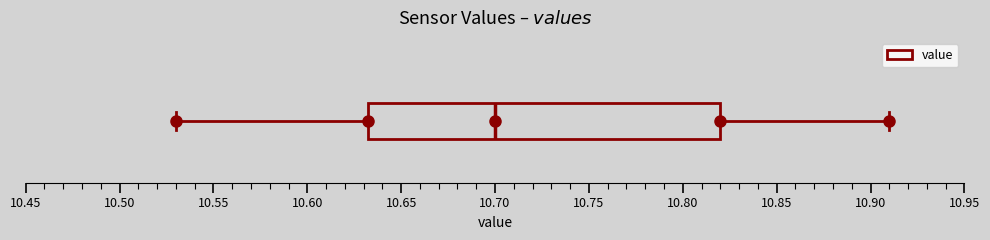

Read this box plot against the x-axis: the position of the median line, the range covered by the box, and the ends of both whiskers. The values are not printed on the chart, so give them approximately, as read against the axis.

median 10.700, box 10.635 to 10.820, whiskers 10.530 to 10.910